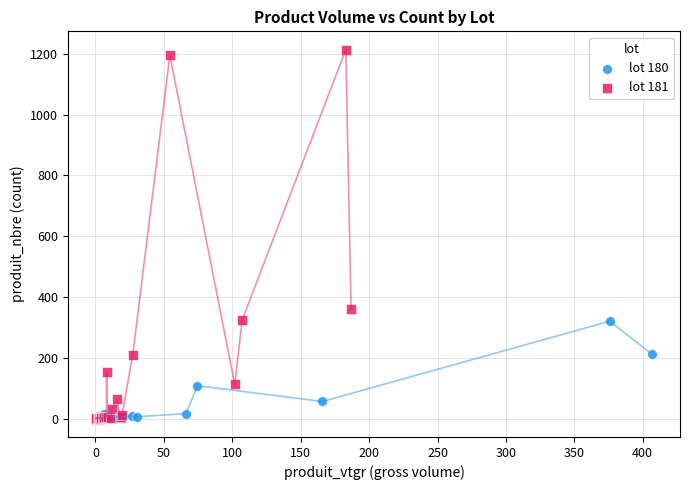

Which series contains the highest Y value?

lot 181